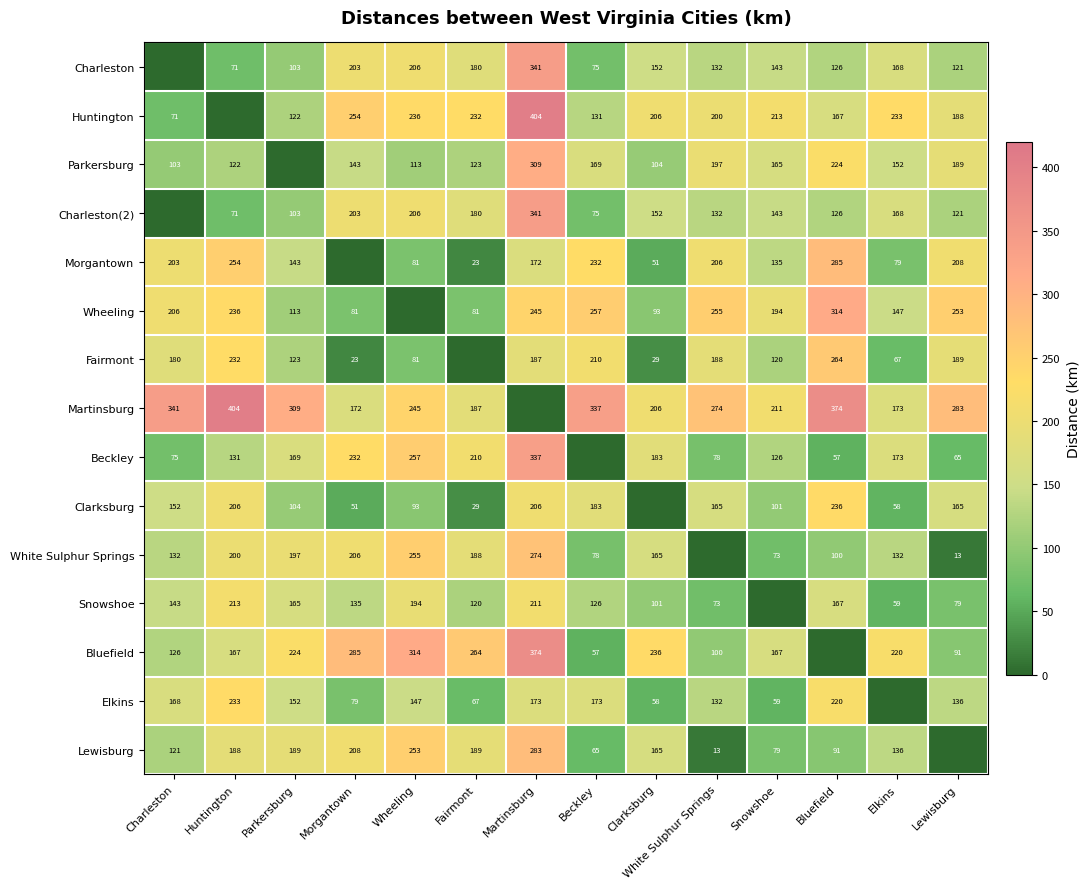

Is the value of Elkins at White Sulphur Springs greater than the value of Martinsburg at Elkins?

No